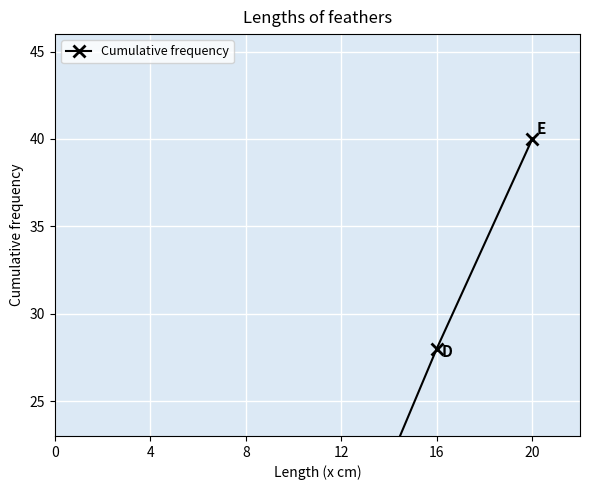

What is the difference between the values at 16 and 4?

24